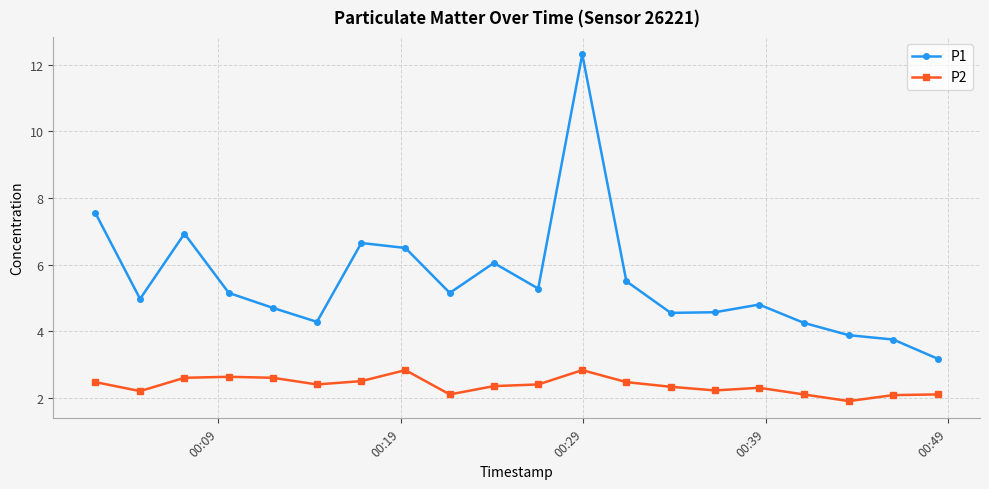

What is the sum of all P2 values?

47.4